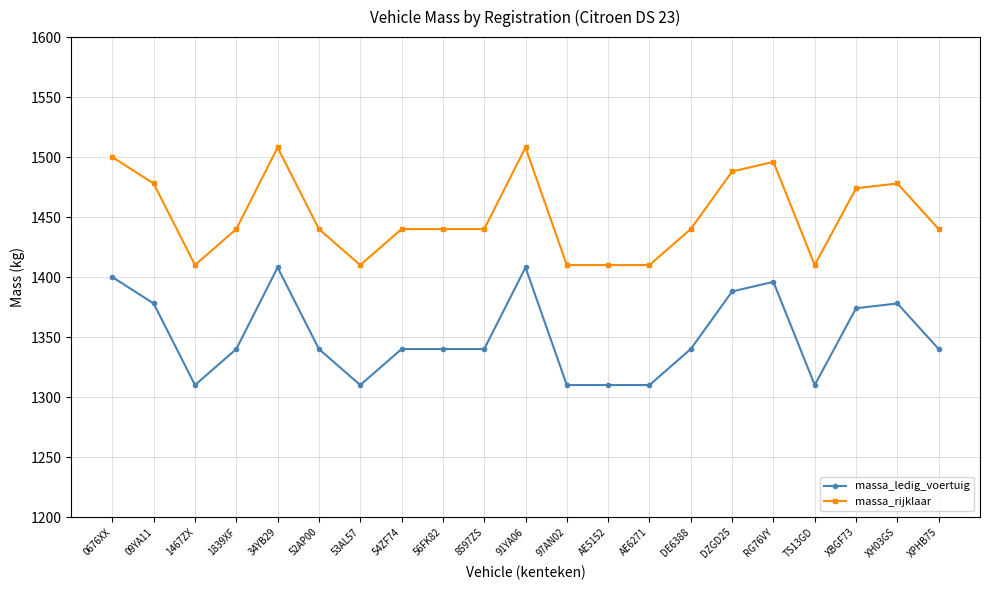

What is the spread (max minus min) of values at DE6388?

100